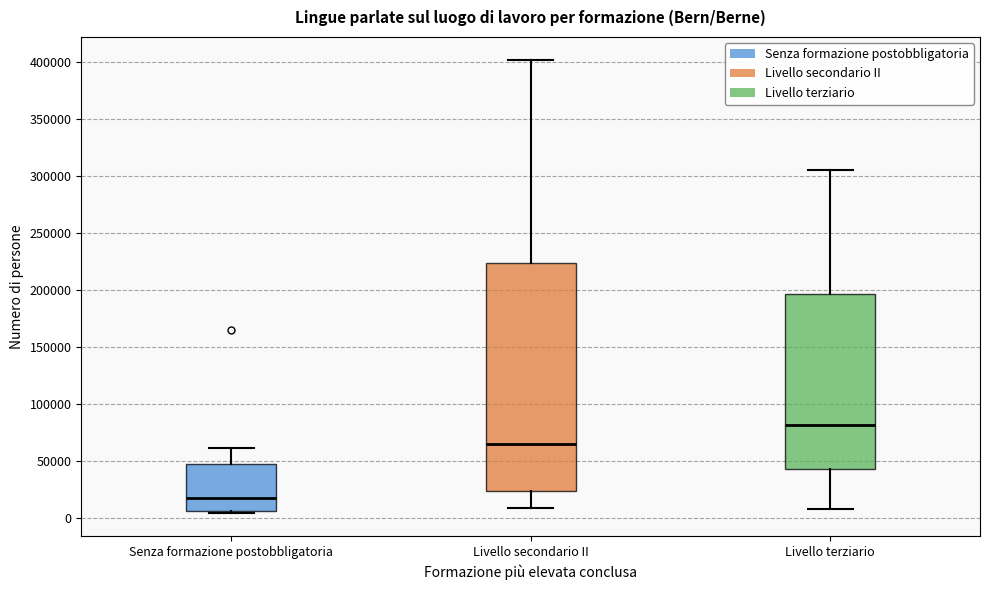

Comparing the boxes themselves (not the whiskers), which one is the tallest?

Livello secondario II